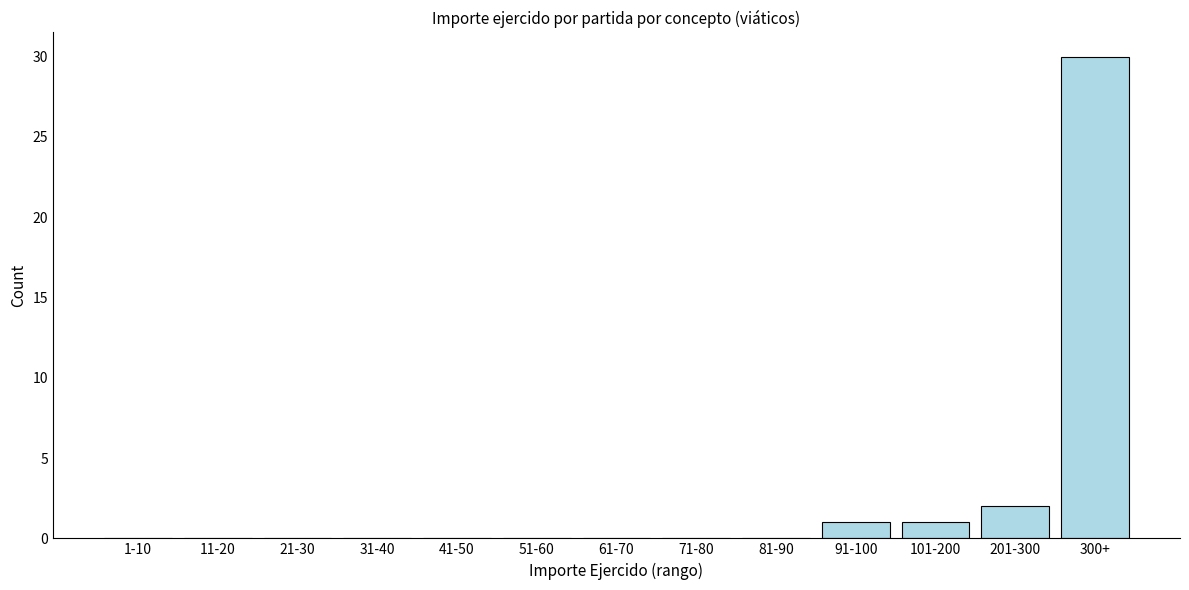

Reading right to left, transcribe all the data shown in this chart.

300+=30	201-300=2	101-200=1	91-100=1	81-90=0	71-80=0	61-70=0	51-60=0	41-50=0	31-40=0	21-30=0	11-20=0	1-10=0